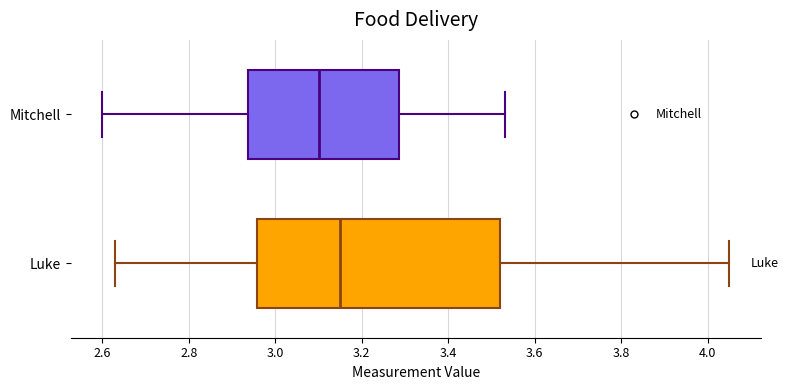

Which box is the widest, from its left edge to its right edge?

Luke